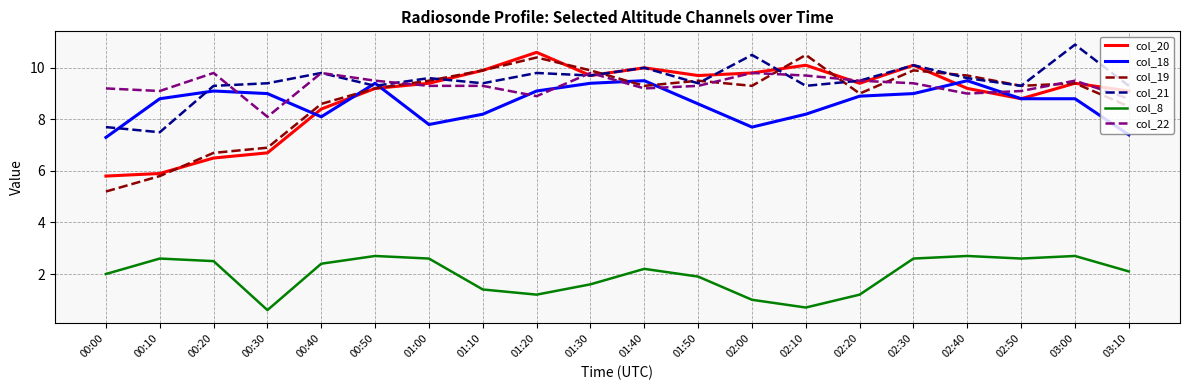

List the series in order of their peak value, highest first.

col_21, col_20, col_19, col_22, col_18, col_8